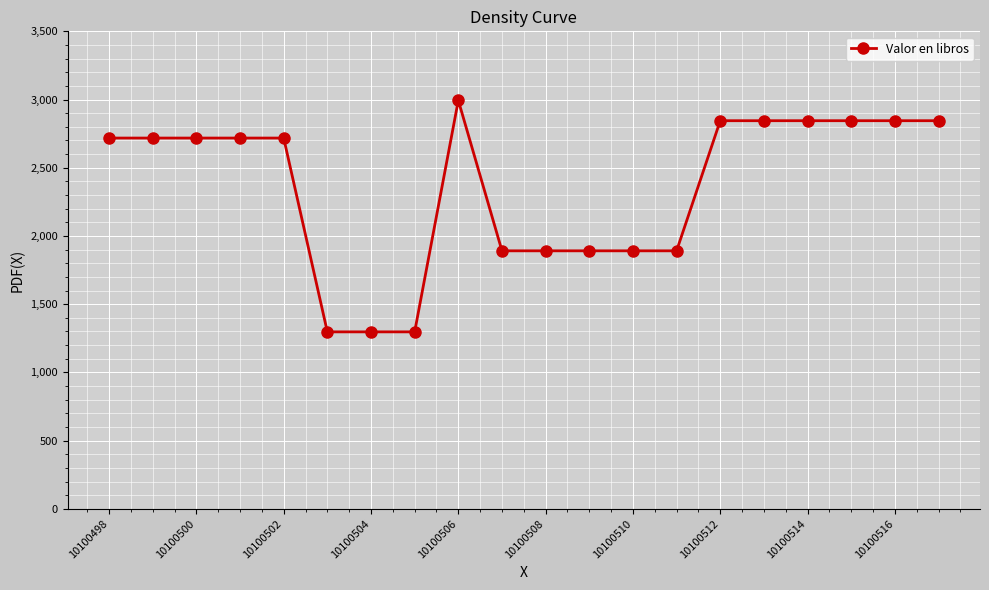

Reading left to right, list all the values displayed in this chart.

2717.7	2717.7	2717.7	2717.7	2717.7	1297.1	1297.1	1297.1	2993.9	1891.2	1891.2	1891.2	1891.2	1891.2	2844.9	2844.9	2844.9	2844.9	2844.9	2844.9